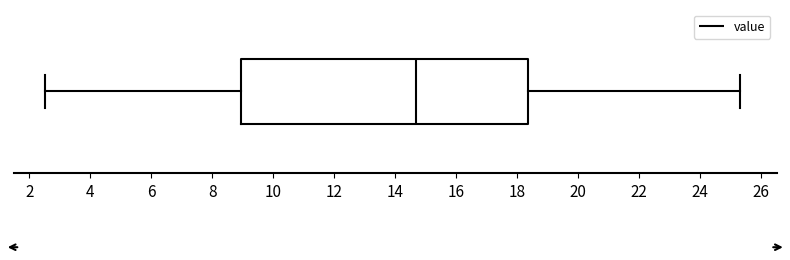

Transcribe this box plot: give where the median line is, the range the box spans, and where the two whiskers end, as read against the x-axis. The values are not printed on the chart, so give them approximately, as read against the axis.

median 14.6, box 9.0 to 18.4, whiskers 2.6 to 25.4